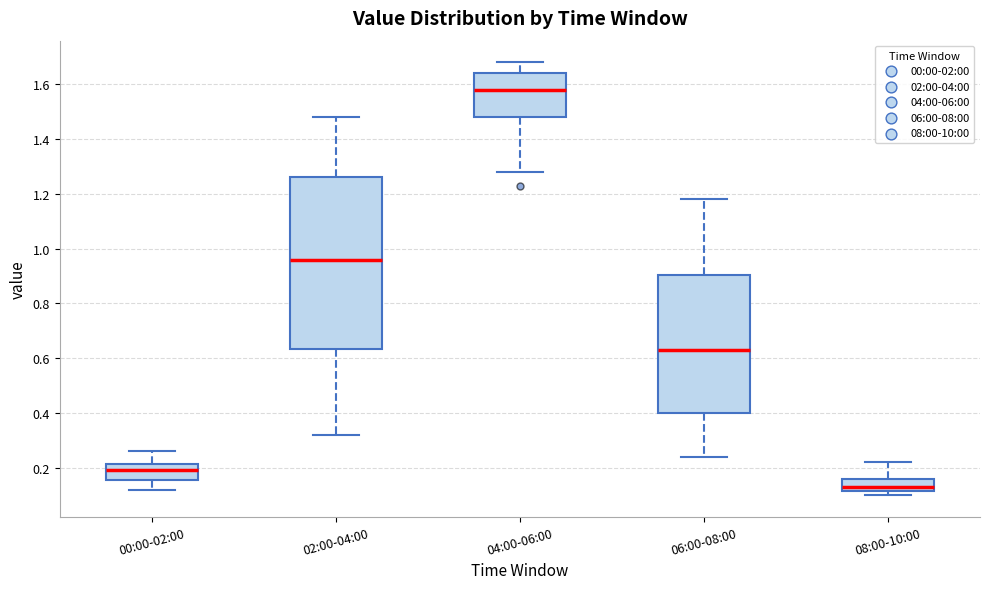

Reading left to right, read every box against the y-axis: the position of its median line, the range the box covers, and the ends of its whiskers. The values are not printed on the chart, so give them approximately, as read against the axis.

00:00-02:00: median 0.20, box 0.16 to 0.22, whiskers 0.12 to 0.26
02:00-04:00: median 0.96, box 0.64 to 1.26, whiskers 0.32 to 1.48
04:00-06:00: median 1.58, box 1.48 to 1.64, whiskers 1.28 to 1.68
06:00-08:00: median 0.64, box 0.40 to 0.90, whiskers 0.24 to 1.18
08:00-10:00: median 0.14, box 0.12 to 0.16, whiskers 0.10 to 0.22